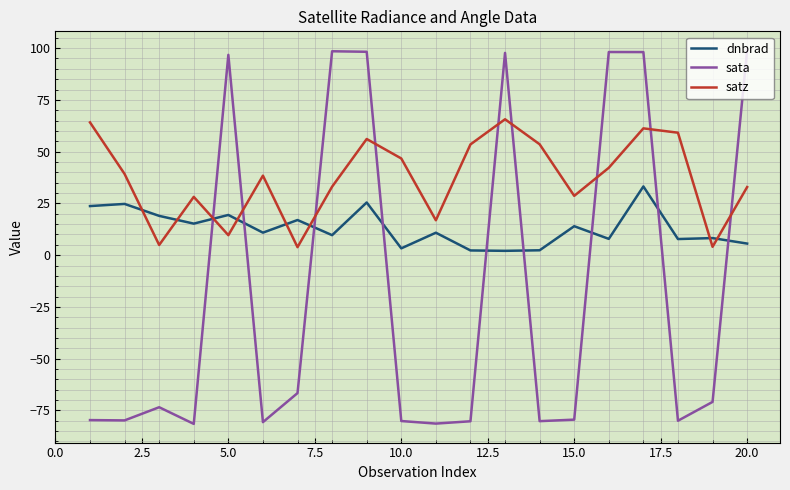

True or false: satz has more than 2 interior local peaks.

True